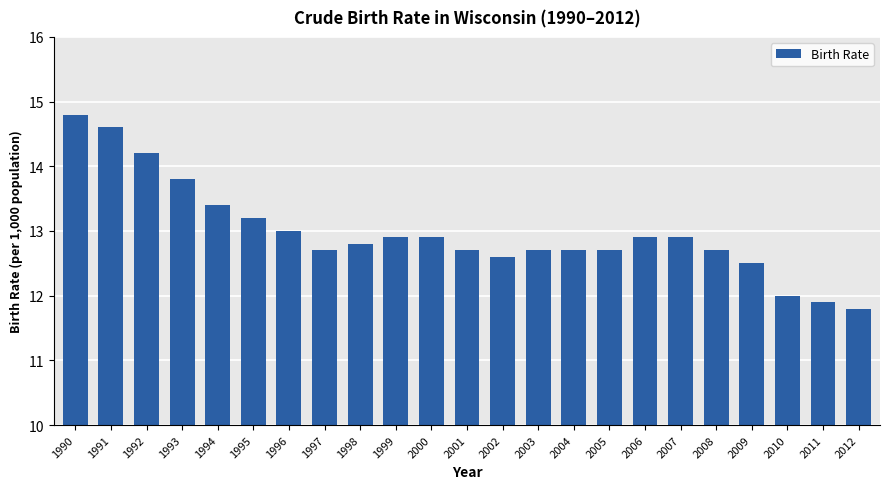

What is the value of the 2nd bar from the left?

14.6